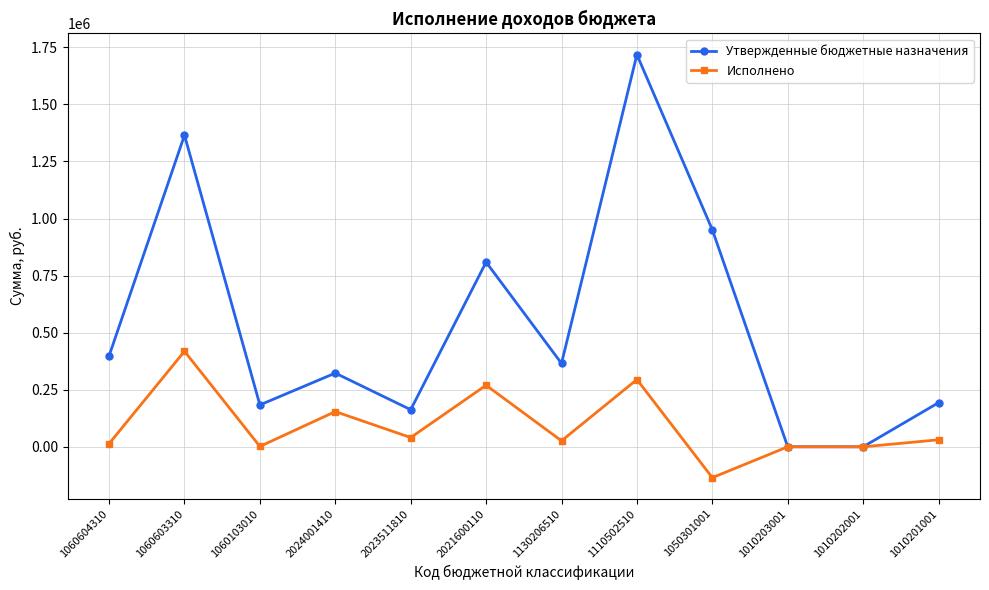

Is it true that Утвержденные бюджетные назначения equals 1718138.0 at 1110502510?

True